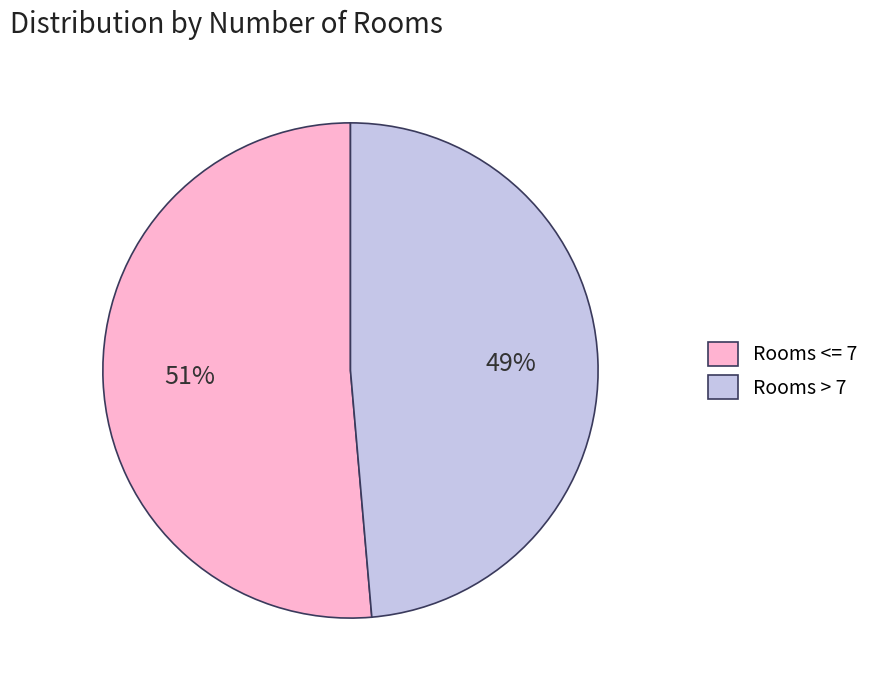

To the nearest percent, what percentage of the pie is Rooms > 7?

49%